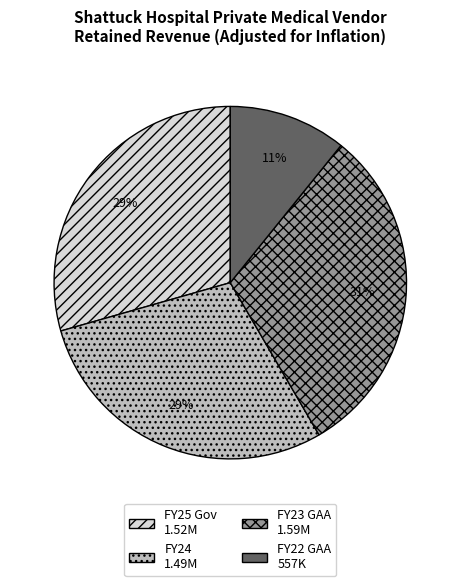

To the nearest percent, what is the difference between the largest and smallest slice percentages?

20%